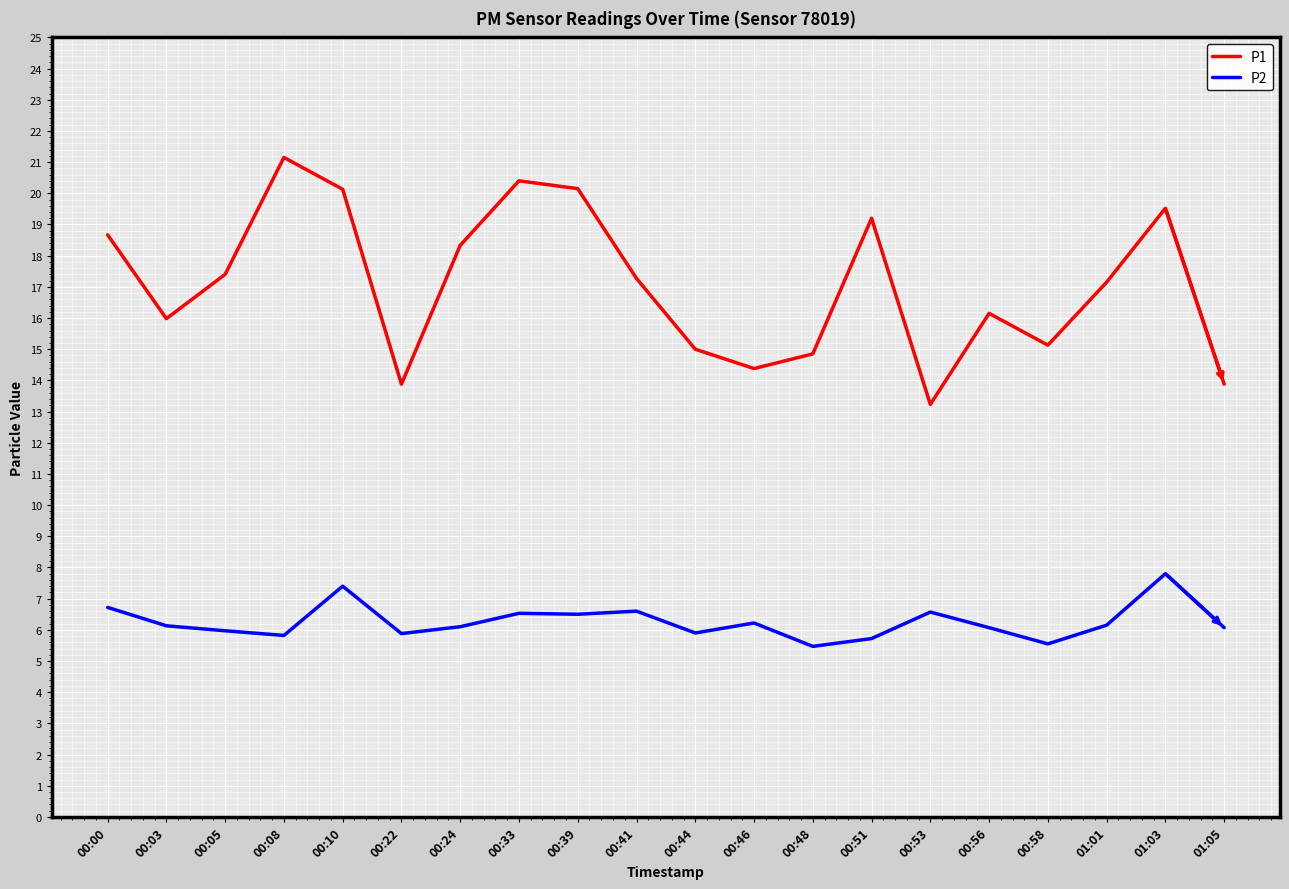

What is the difference between the maximum and minimum values in the P1 series?

7.9